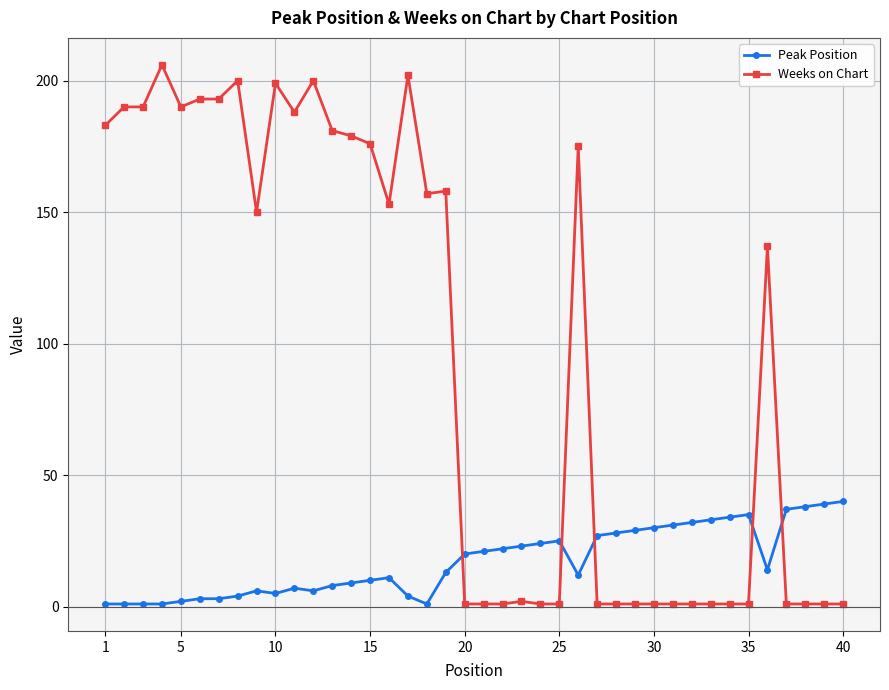

What is the average value of the Peak Position series?

17